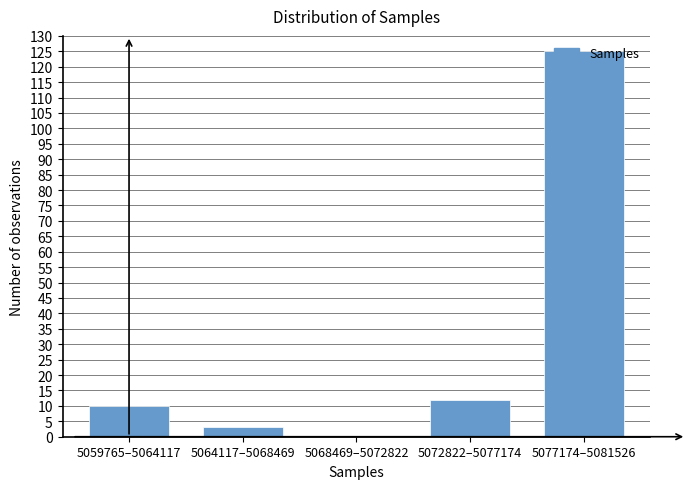

What is the sum of the values at 5059765–5064117 and 5068469–5072822?

10